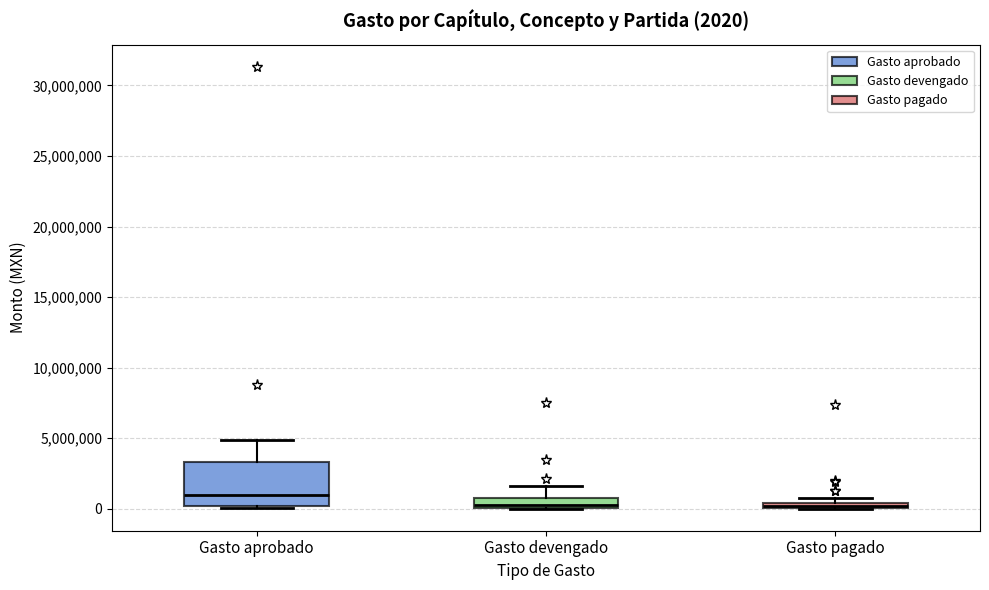

Which box is the tallest, from its lower edge to its upper edge?

Gasto aprobado